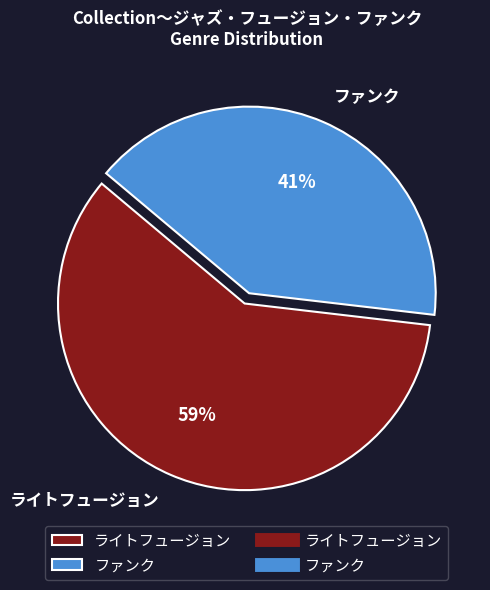

Which has a higher value, ライトフュージョン or ファンク?

ライトフュージョン